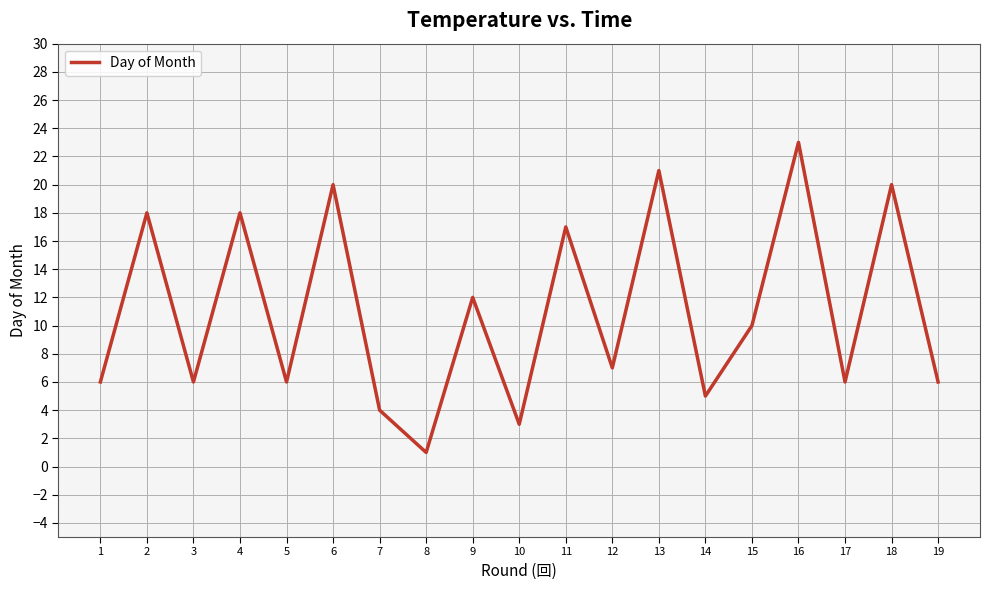

What is the average value?

11